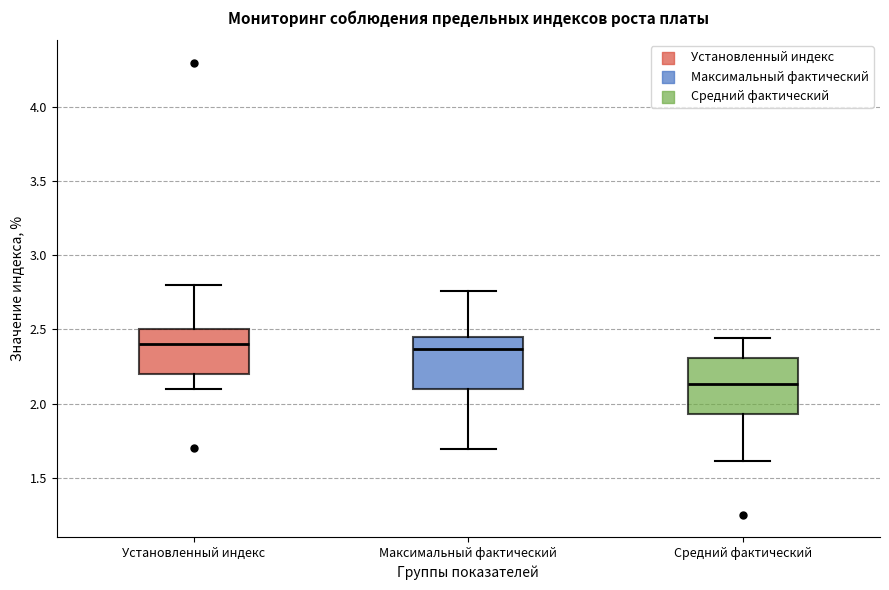

Where does the lower whisker of the box for Средний фактический end on the y-axis? The values are not printed on the chart, so give them approximately, as read against the axis.

1.60